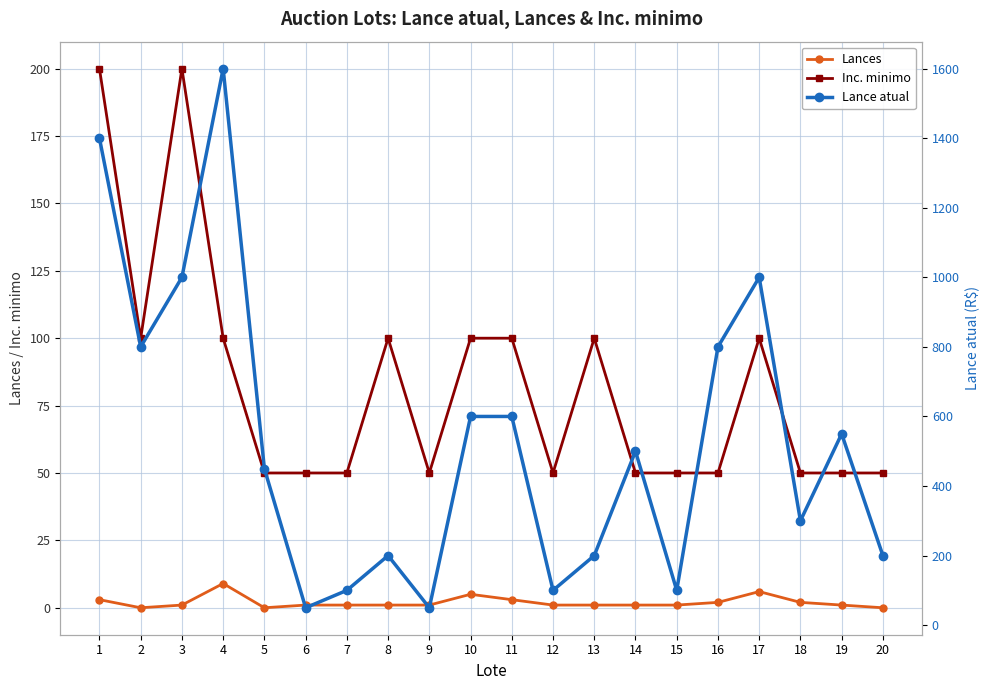

The value of Lance atual at 2 is 800. True or false?

True